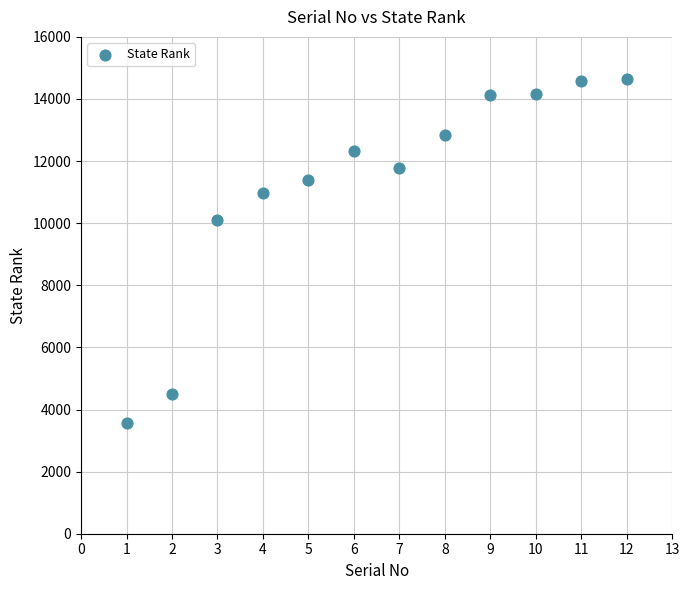

What is the average X value?

6